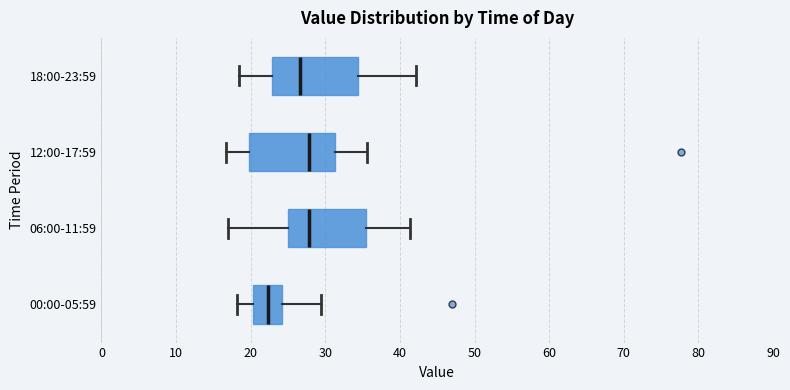

Reading bottom to top, read every box against the x-axis: the position of its median line, the range the box covers, and the ends of its whiskers. The values are not printed on the chart, so give them approximately, as read against the axis.

00:00-05:59: median 22, box 20 to 24, whiskers 18 to 29
06:00-11:59: median 28, box 25 to 35, whiskers 17 to 41
12:00-17:59: median 28, box 20 to 31, whiskers 17 to 36
18:00-23:59: median 27, box 23 to 34, whiskers 19 to 42